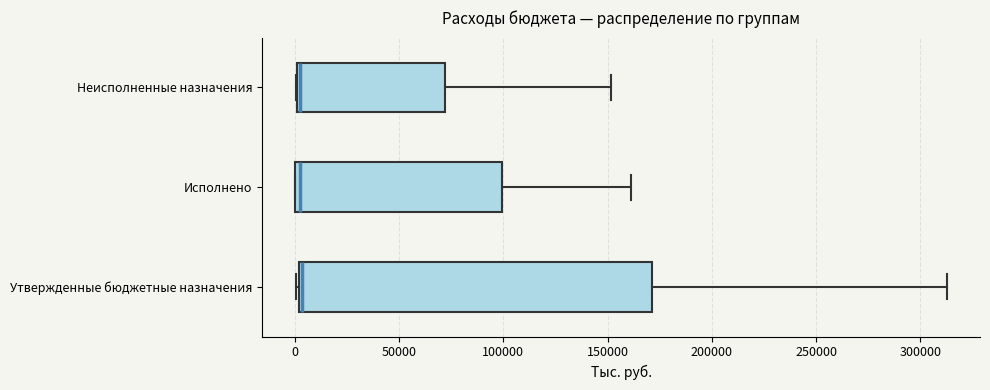

Reading bottom to top, transcribe this box plot: for each box, give where its median line is, the range the box spans, and where its two whiskers end, as read against the x-axis. The values are not printed on the chart, so give them approximately, as read against the axis.

Утвержденные бюджетные назначения: median 5000 (drawn on the box's left edge), box 0 to 170000, whiskers 0 to 315000
Исполнено: median 0 (just right of the box's left edge), box 0 to 100000, whiskers 0 to 160000
Неисполненные назначения: median 5000, box 0 to 70000, whiskers 0 to 150000